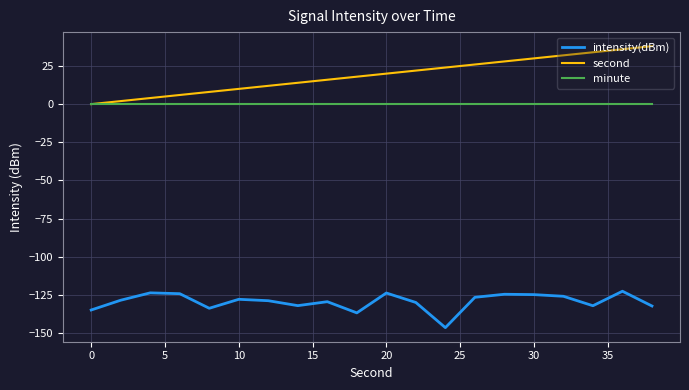

What is the sum of all intensity(dBm) values?

-2590.8